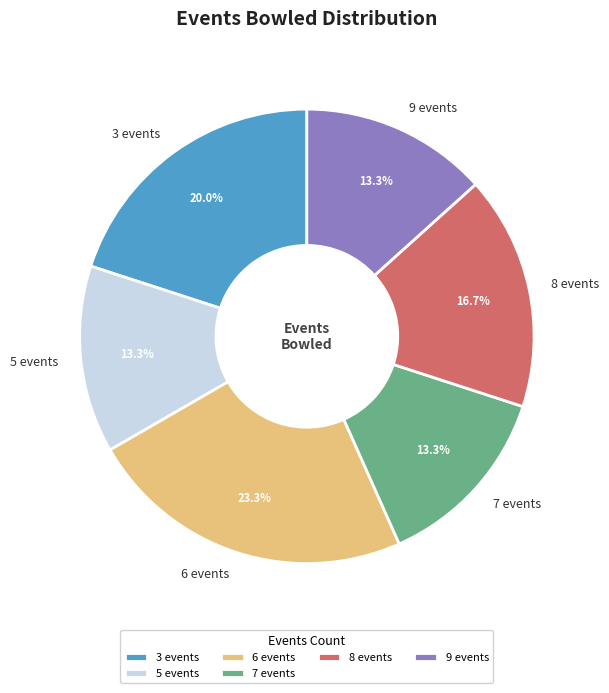

Combined, do 3 events and 8 events account for over 50%?

No